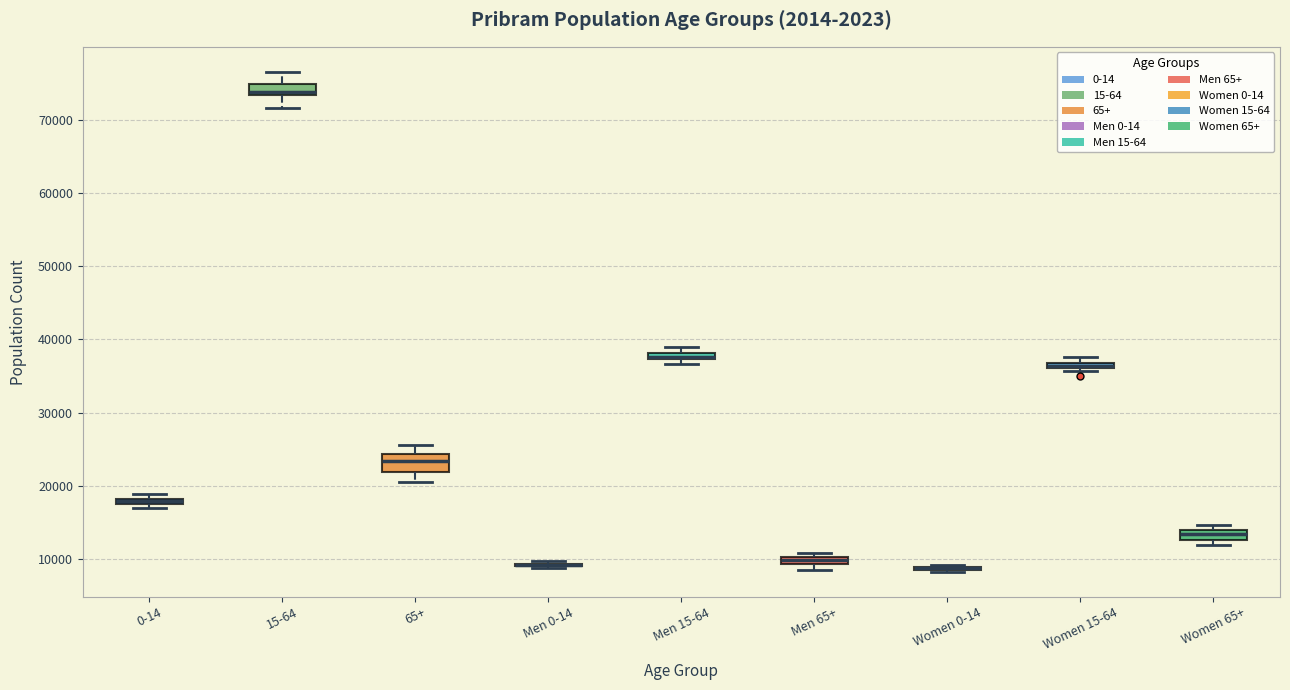

Where is the upper edge of the box for Men 65+ on the y-axis? The values are not printed on the chart, so give them approximately, as read against the axis.

10000